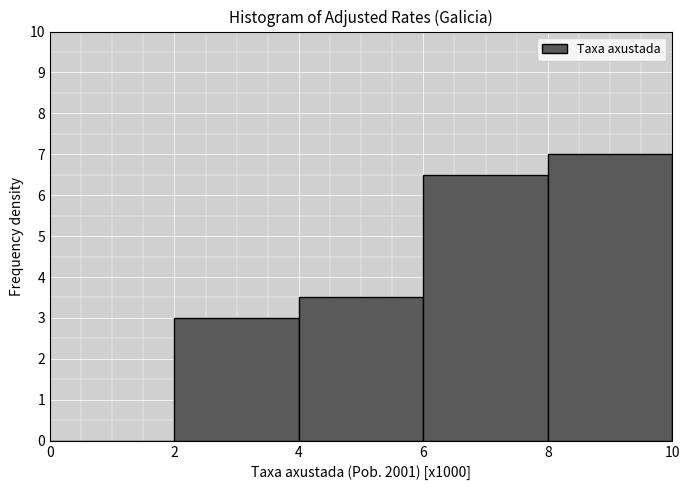

How tall is the bar that spans 6 to 8 on the x-axis? The values are not printed on the chart, so give them approximately, as read against the axis.

6.5